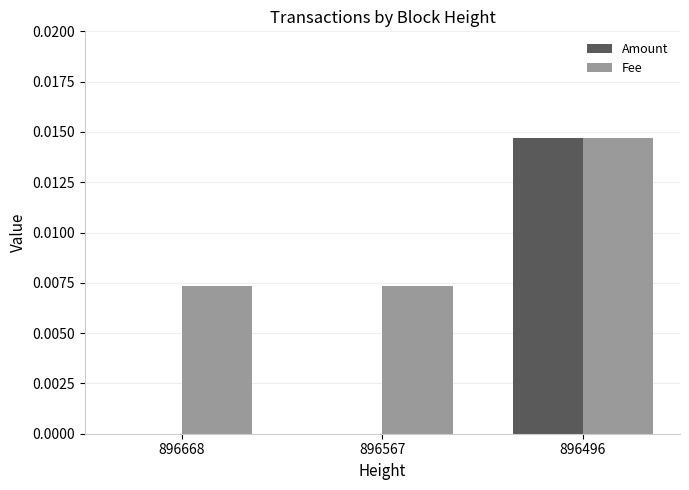

Is the value of Amount at 896668 greater than the value of Fee at 896567?

No